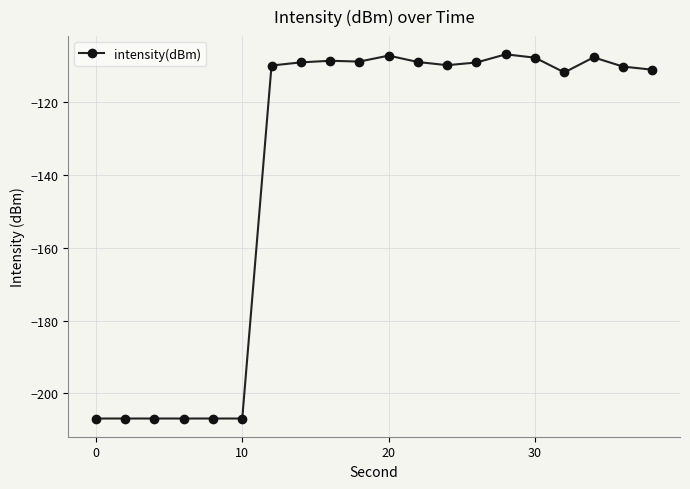

What is the value of the 18th point from the left?

-107.7